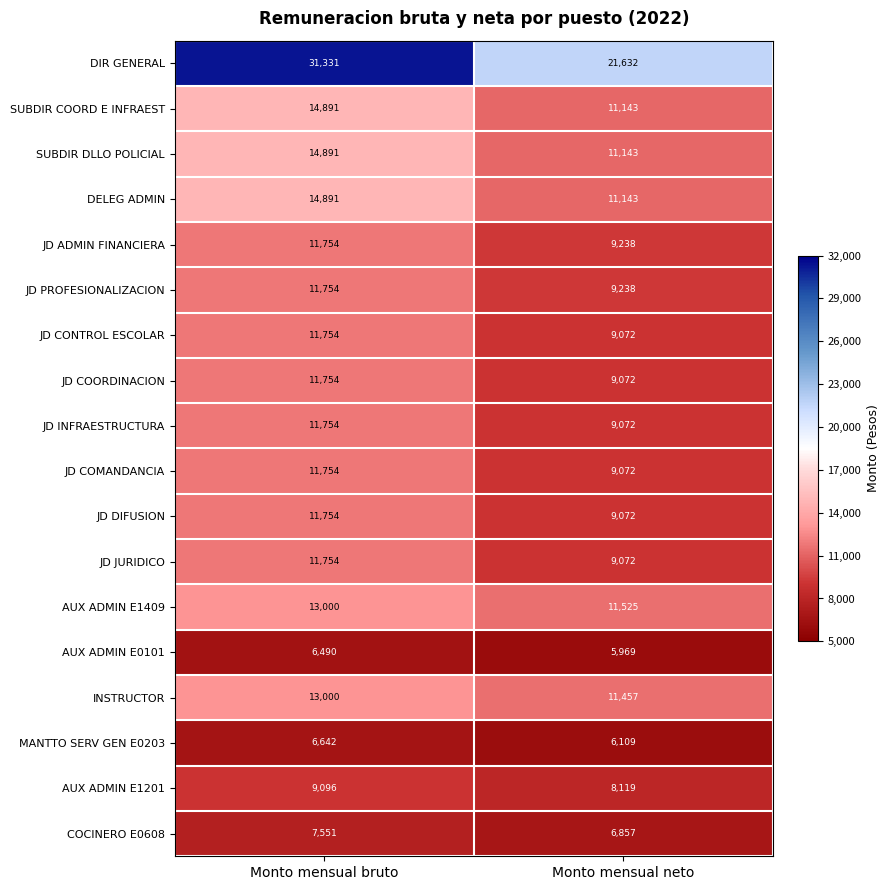

The value of JD CONTROL ESCOLAR at Monto mensual bruto is 16072. True or false?

False